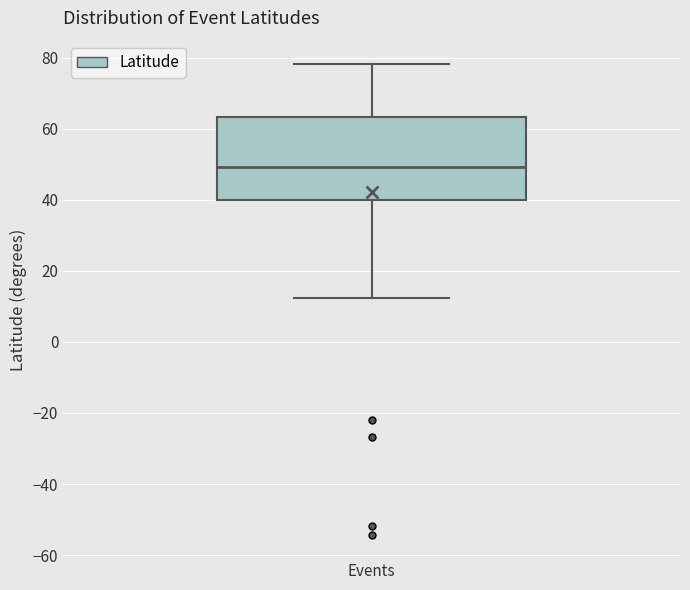

Where does the lower whisker of the box for Events end on the y-axis? The values are not printed on the chart, so give them approximately, as read against the axis.

12